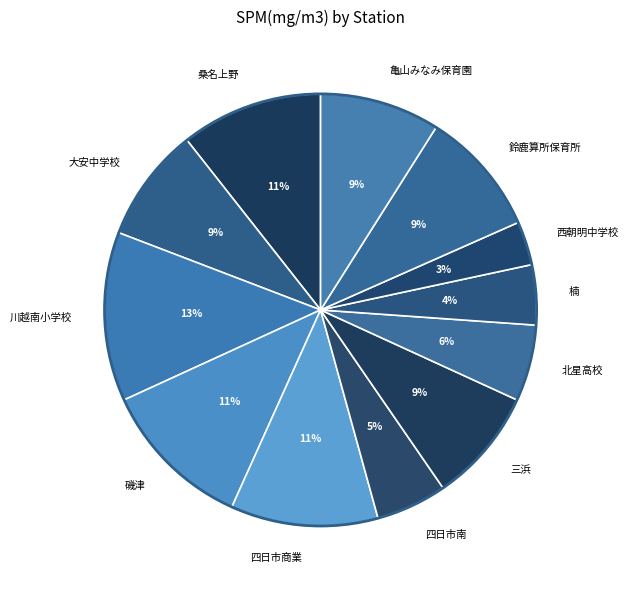

Which slice is the smallest?

西朝明中学校